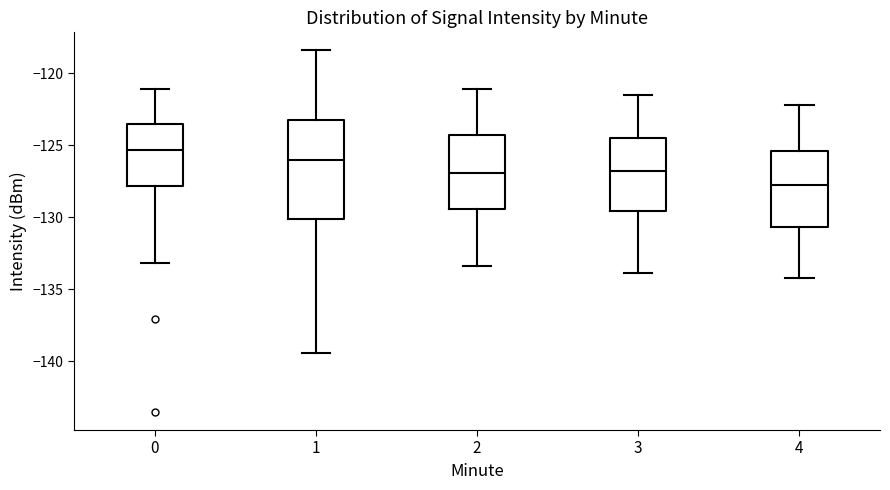

Which box is the tallest, from its lower edge to its upper edge?

1